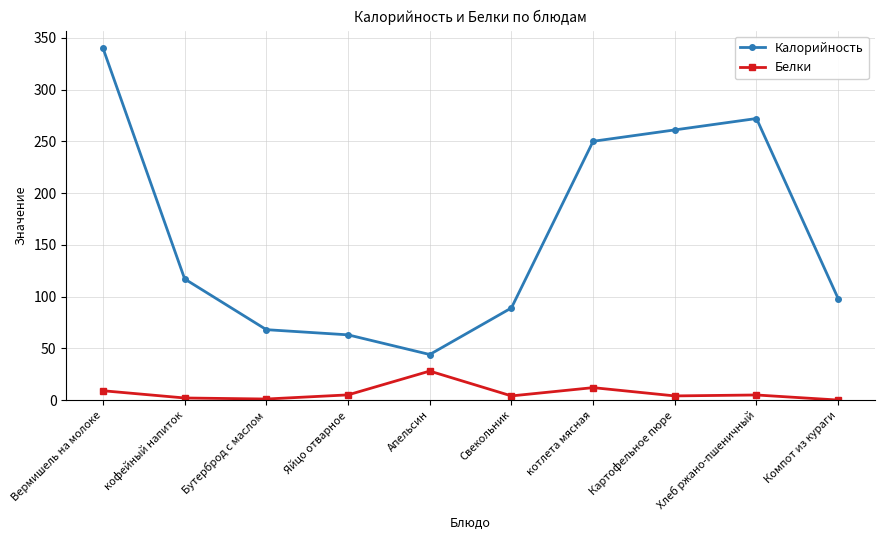

The value of Белки at Апельсин is 28.0. True or false?

True